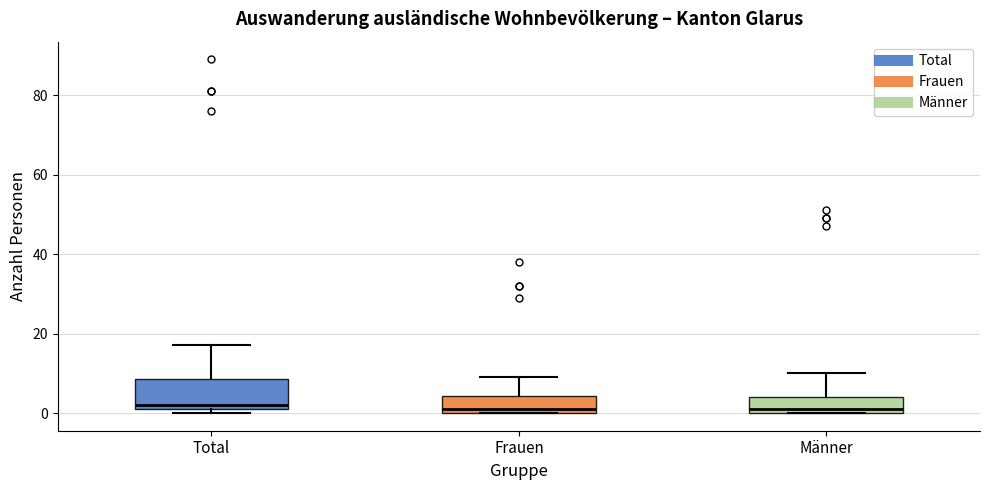

Where does the median line of the box for Frauen sit on the y-axis? The values are not printed on the chart, so give them approximately, as read against the axis.

2